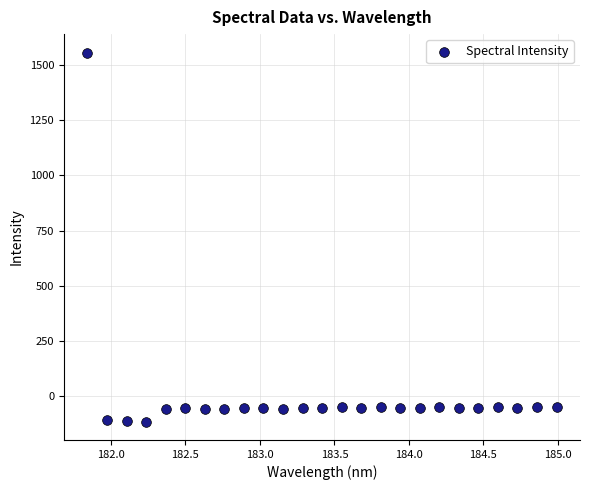

What is the range of Y values (max minus min)?

1670.4